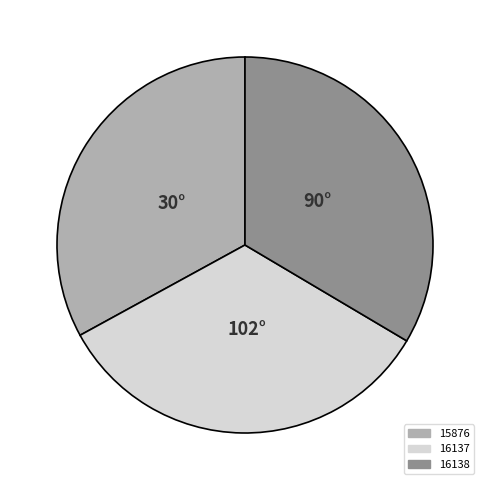

Combined, do 16137 and 16138 account for over 50%?

Yes